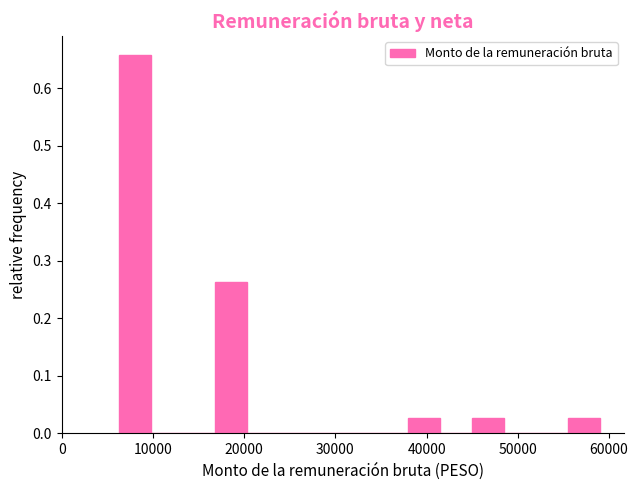

Read against the x-axis, roughly where is the centre of the tallest bar?

8000